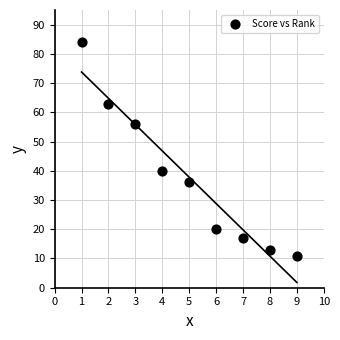

What Y value in the scatter plot is closest to 47?

40